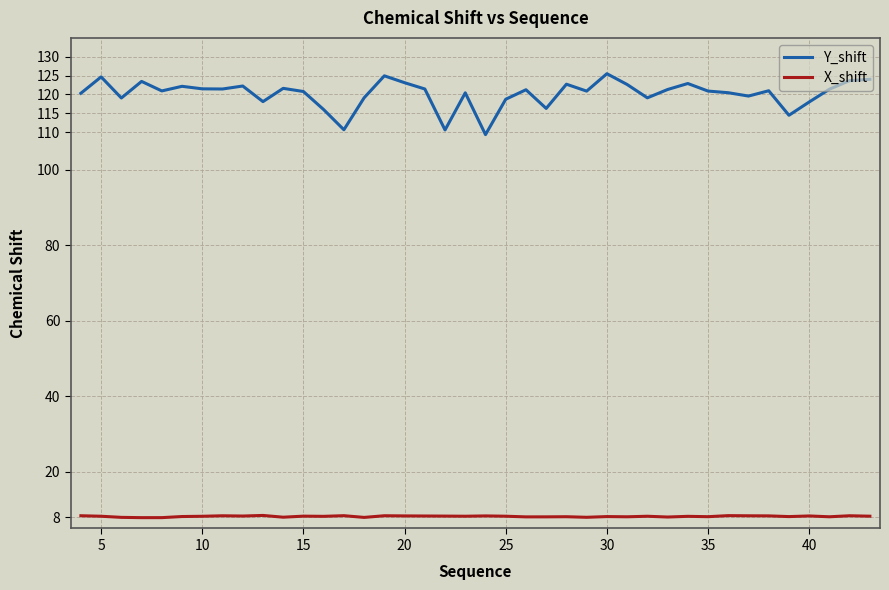

Which series has the largest total across all categories?

Y_shift